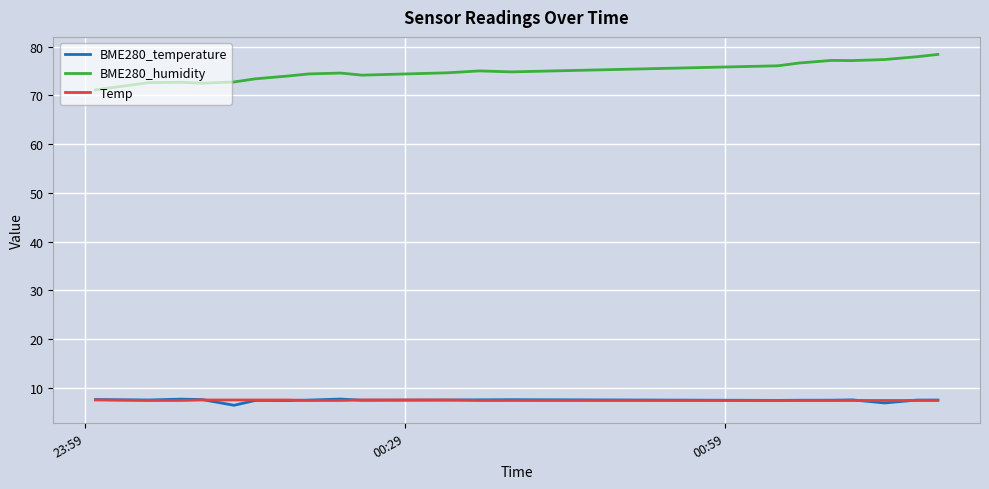

Which series has the largest total across all categories?

BME280_humidity